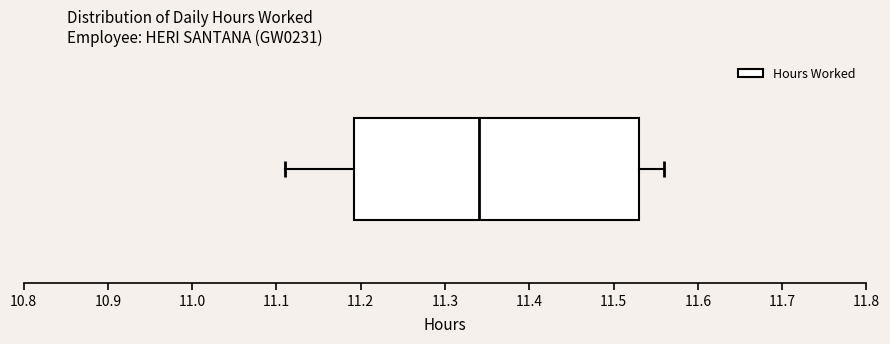

Transcribe this box plot: give where the median line is, the range the box spans, and where the two whiskers end, as read against the x-axis. The values are not printed on the chart, so give them approximately, as read against the axis.

median 11.34, box 11.19 to 11.53, whiskers 11.11 to 11.56